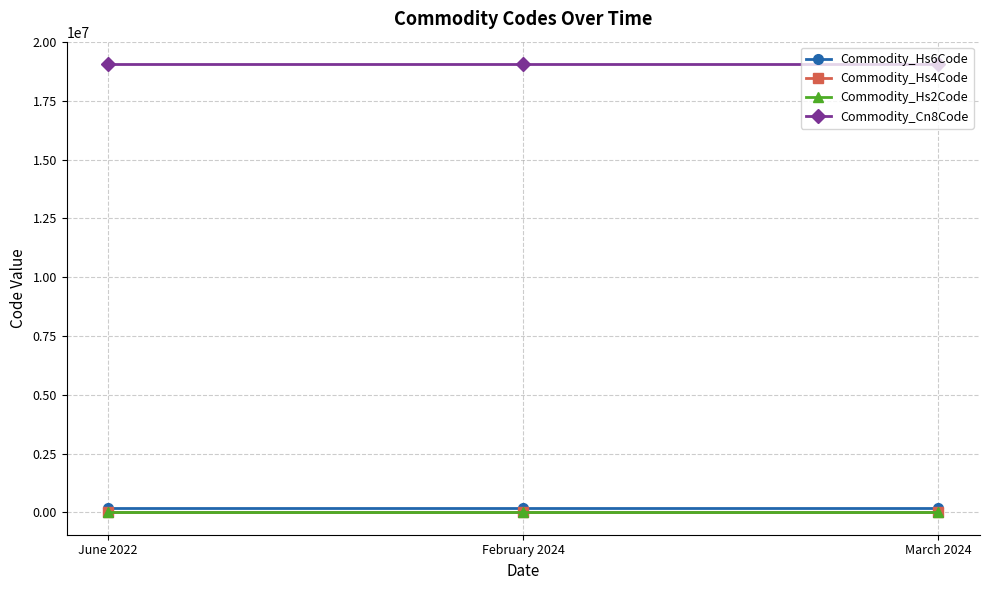

What position from the left is June 2022?

1